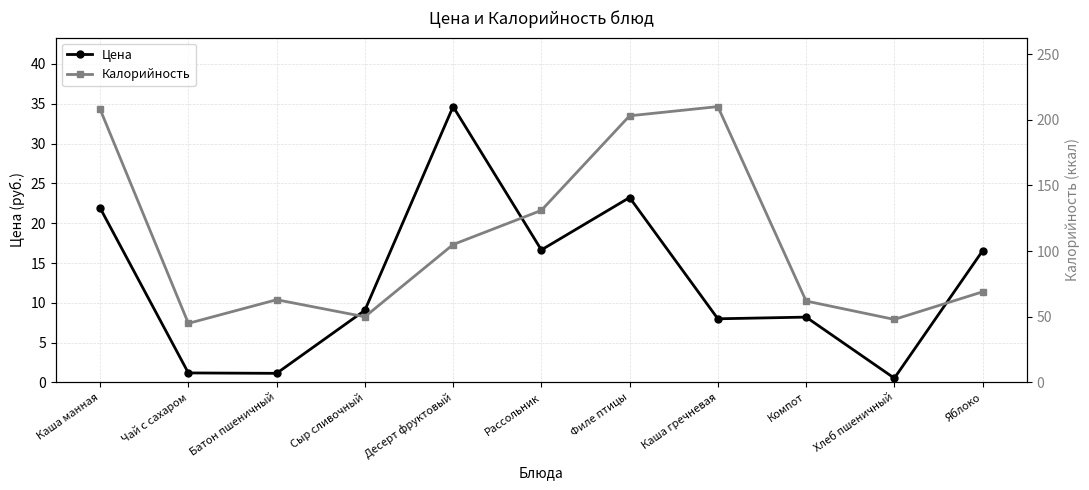

Where is Калорийность nearest to the value 127?

Рассольник